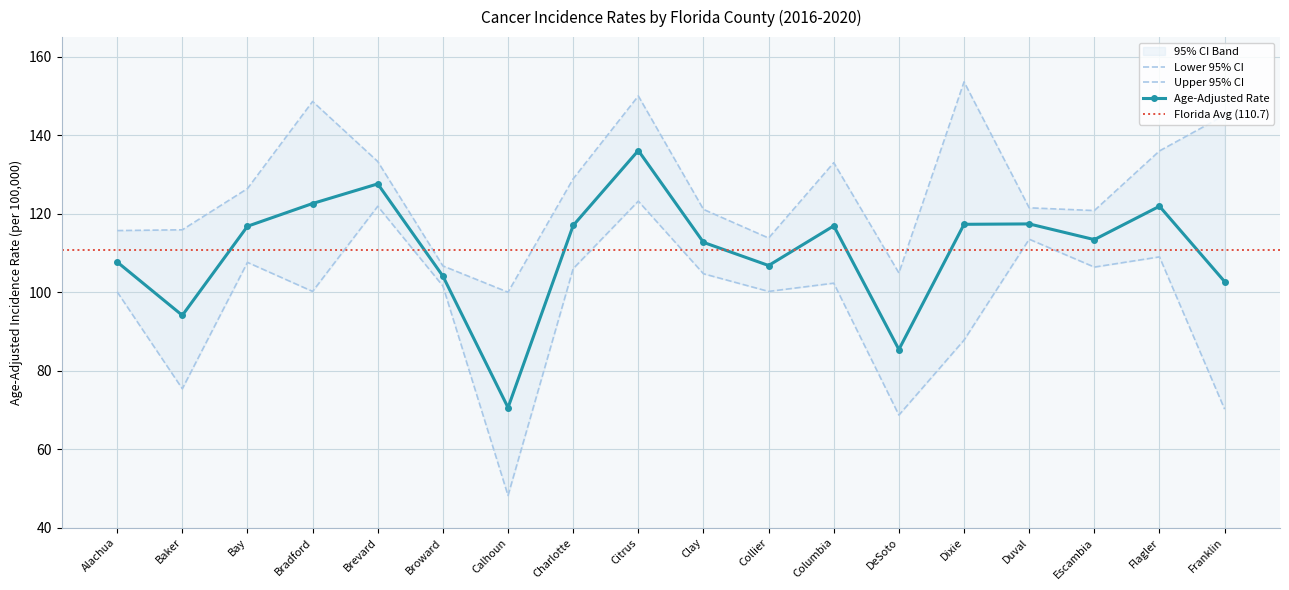

True or false: Age-Adjusted Rate has a value of 80.9 at Brevard.

False